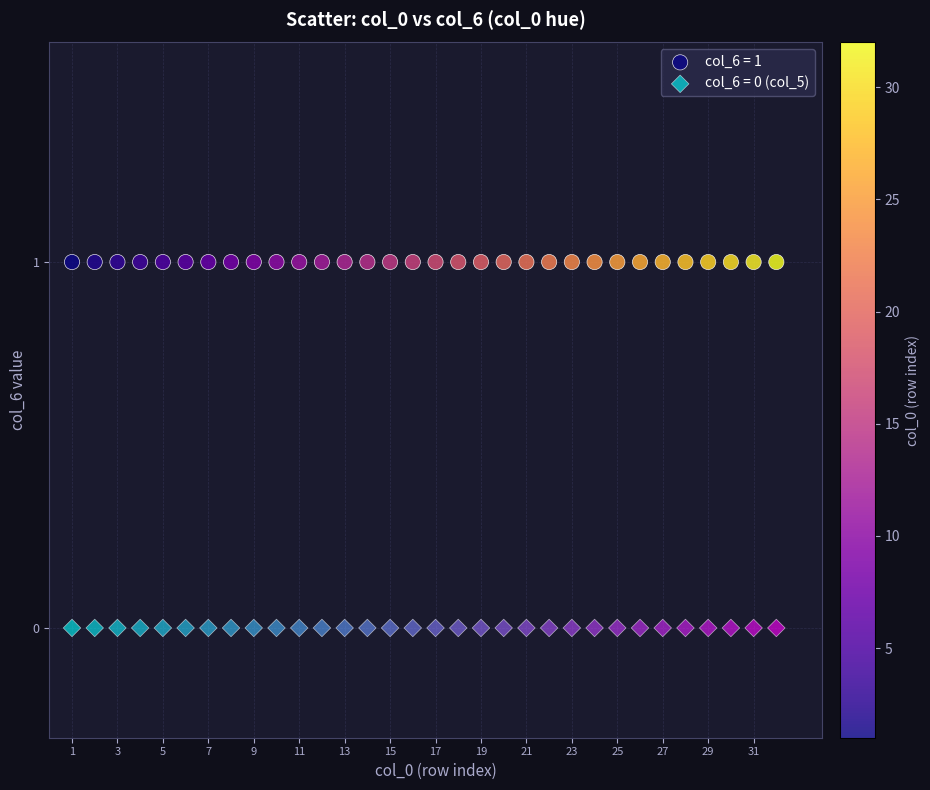

Which series reaches the maximum Y coordinate?

col_6 = 1